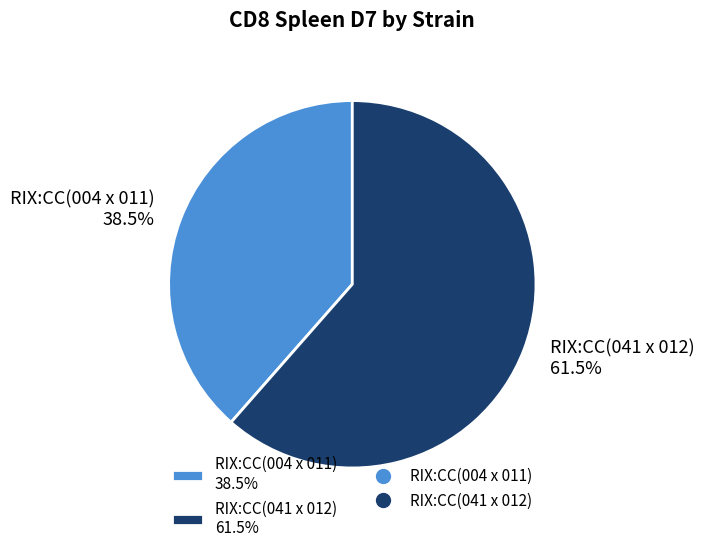

Between RIX:CC(004 x 011) and RIX:CC(041 x 012), which is larger?

RIX:CC(041 x 012)